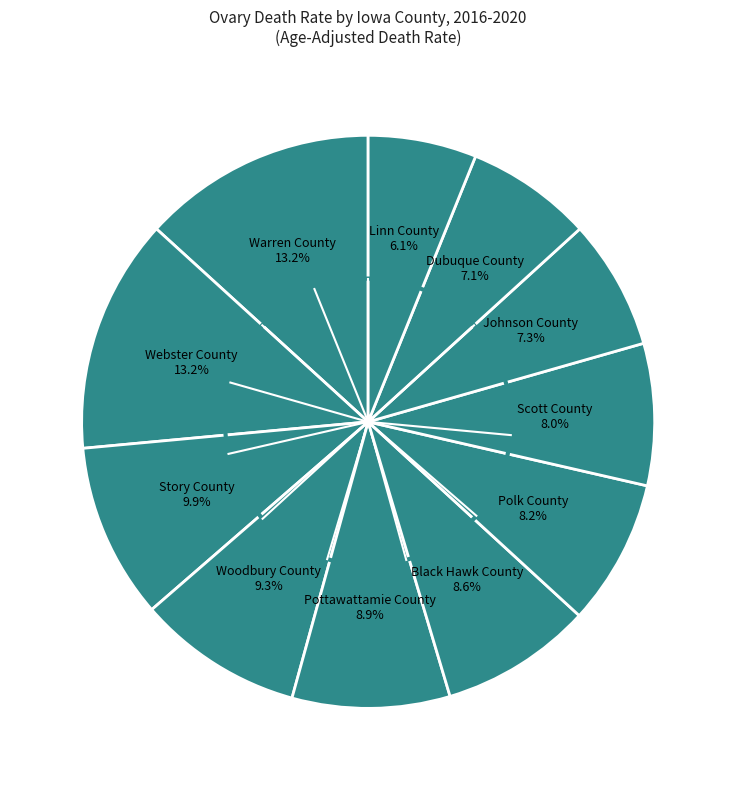

To the nearest percent, what is the average slice percentage?

9%